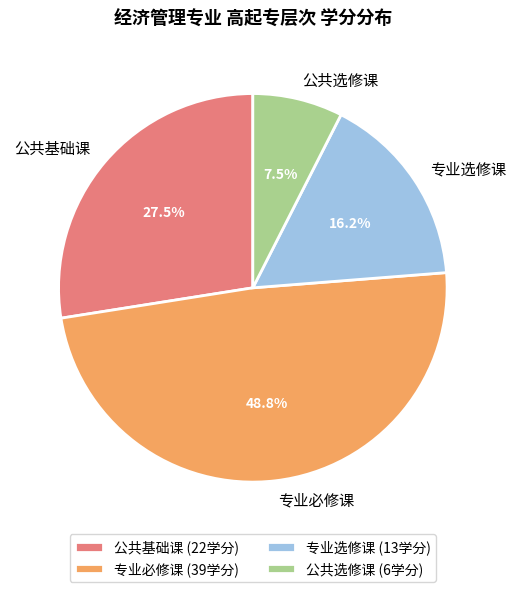

What is the ratio of the value at 专业选修课 to the value at 公共基础课?

0.6